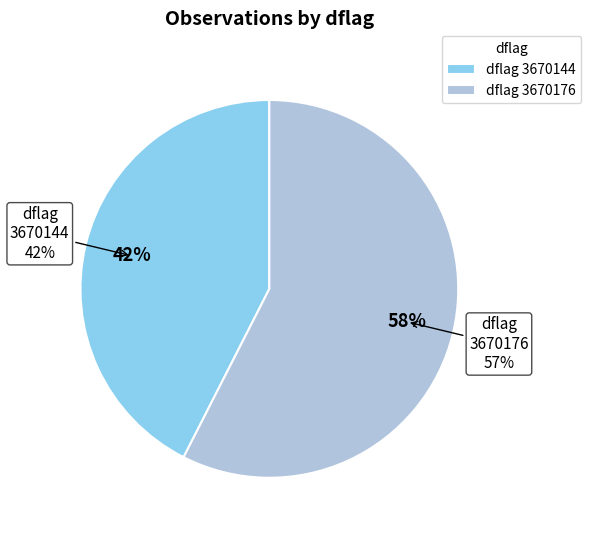

Which slice represents more than half of the pie?

3670176